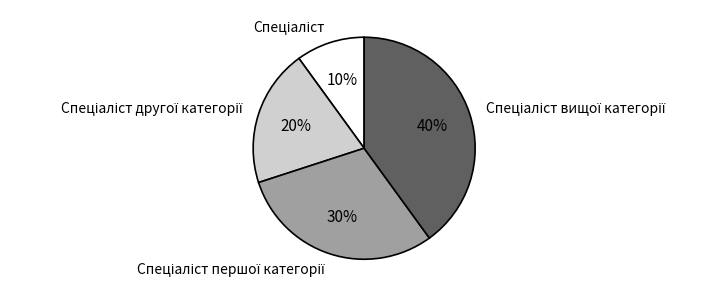

To the nearest percent, what is the average slice percentage?

25%